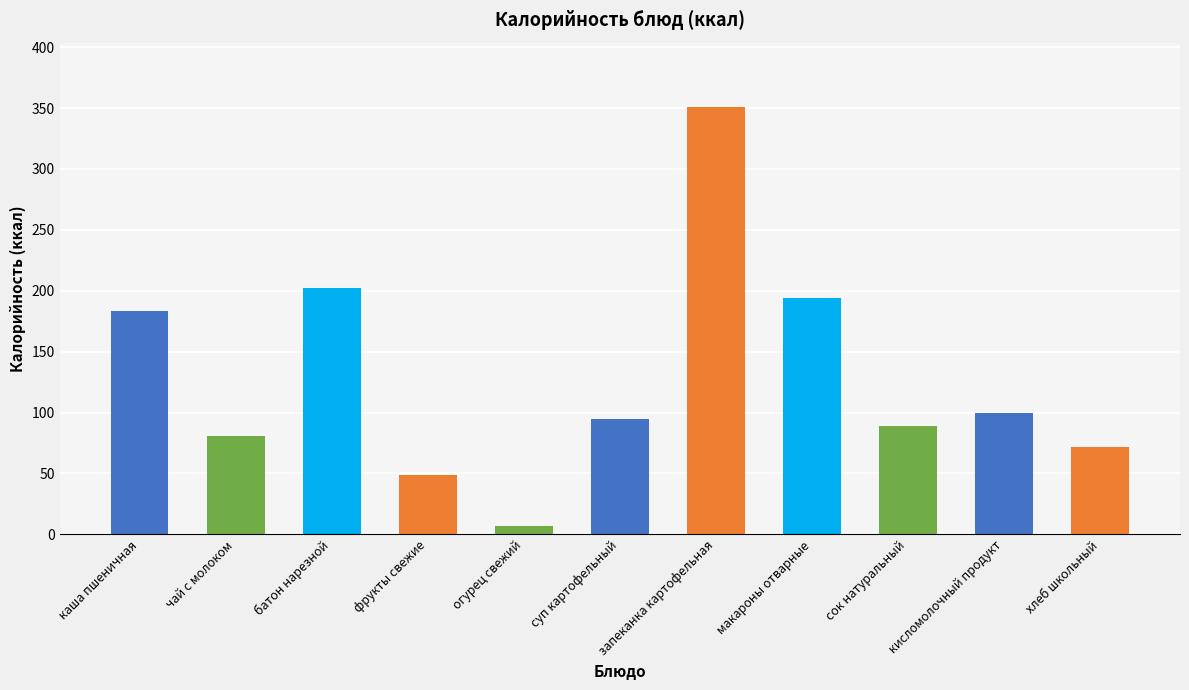

What is the change in value from чай с молоком to батон нарезной?

+121